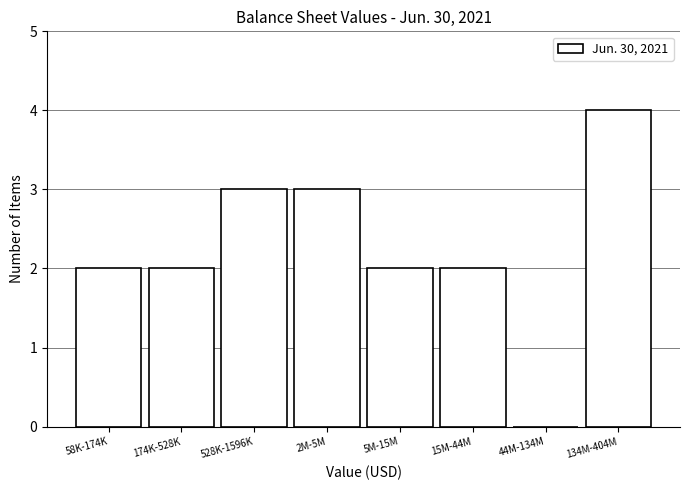

Reading left to right, extract all data points from this chart.

58K-174K=2	174K-528K=2	528K-1596K=3	2M-5M=3	5M-15M=2	15M-44M=2	44M-134M=0	134M-404M=4